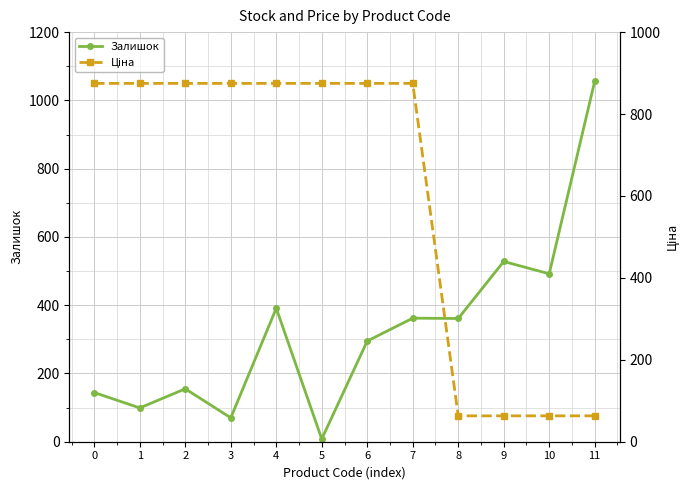

What is the difference between the highest and lowest values at 1?

775.8